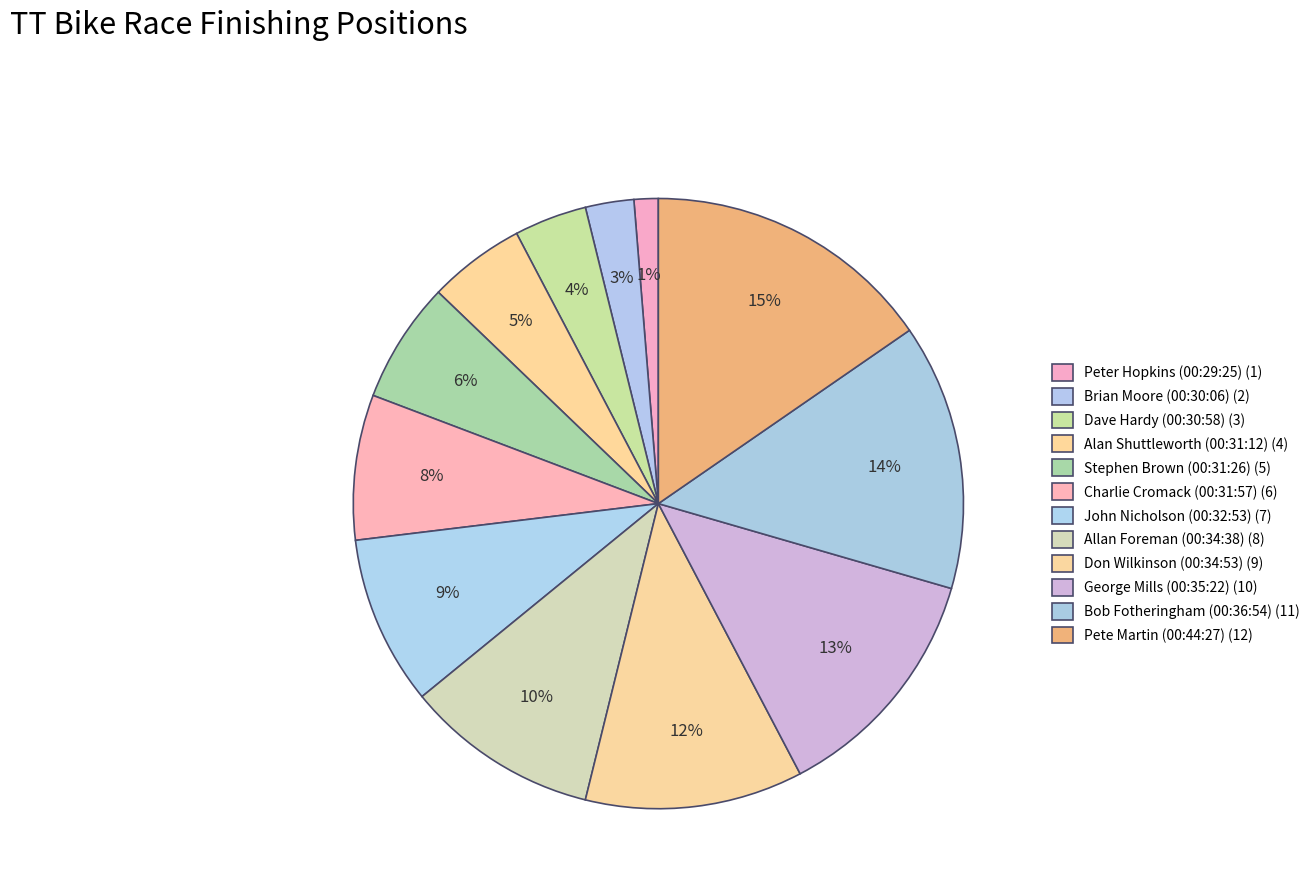

How many slices are in this pie chart?

12